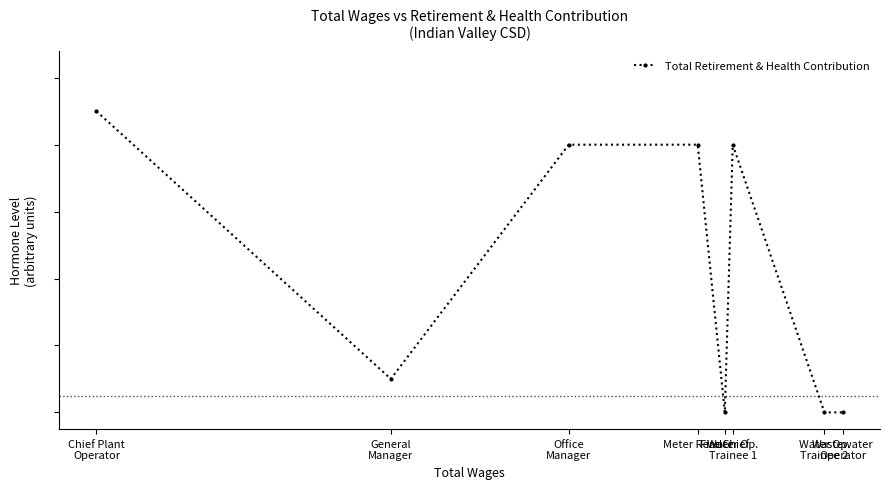

List the labels in order of value, smallest first.

Fire Chief, Water Op.
Trainee 2, Wastewater
Operator, General
Manager, Office
Manager, Meter Reader, Water Op.
Trainee 1, Chief Plant
Operator